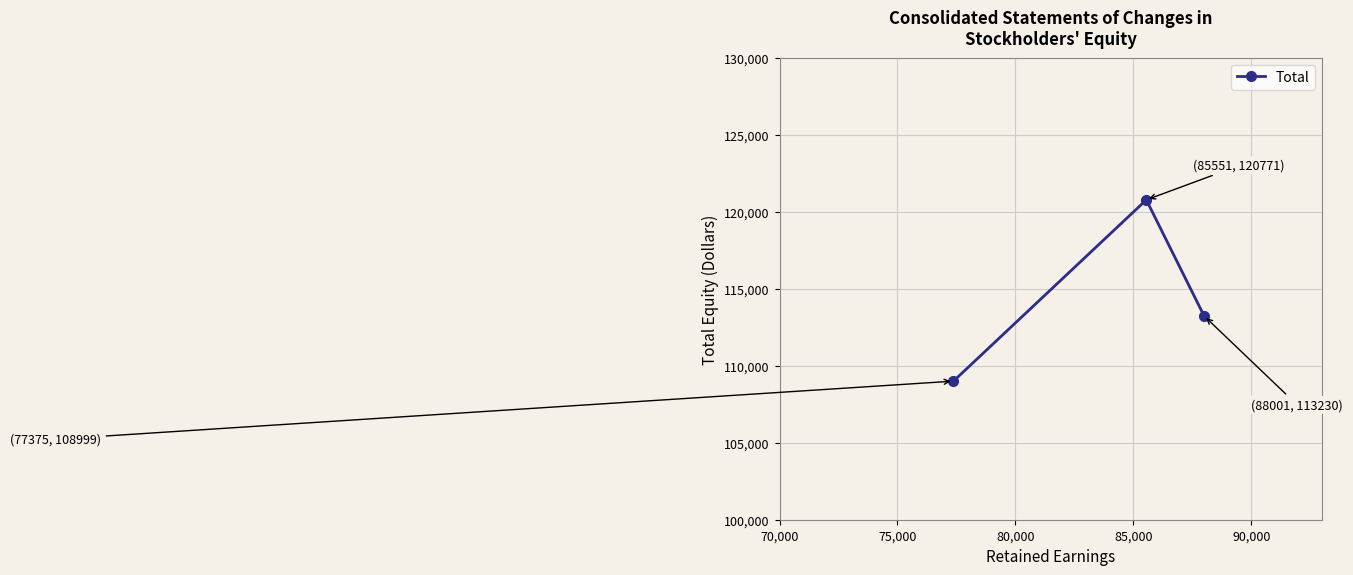

What is the average value?

114333